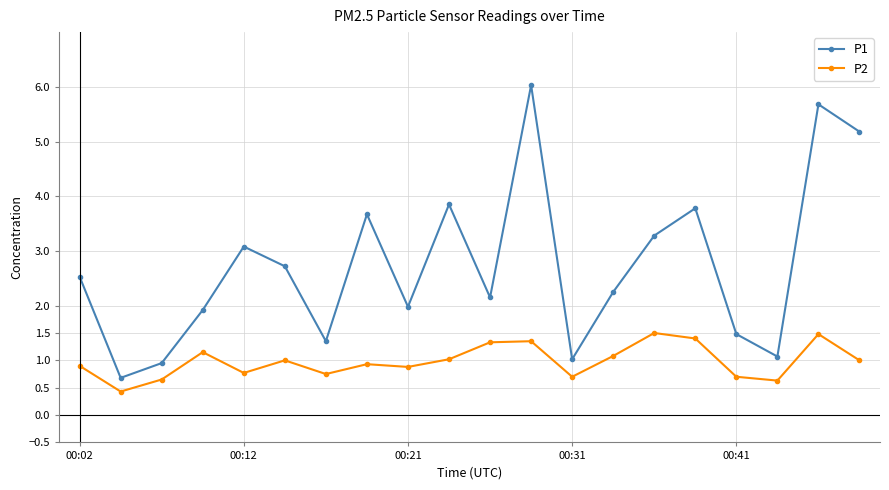

Which series has the largest total across all categories?

P1